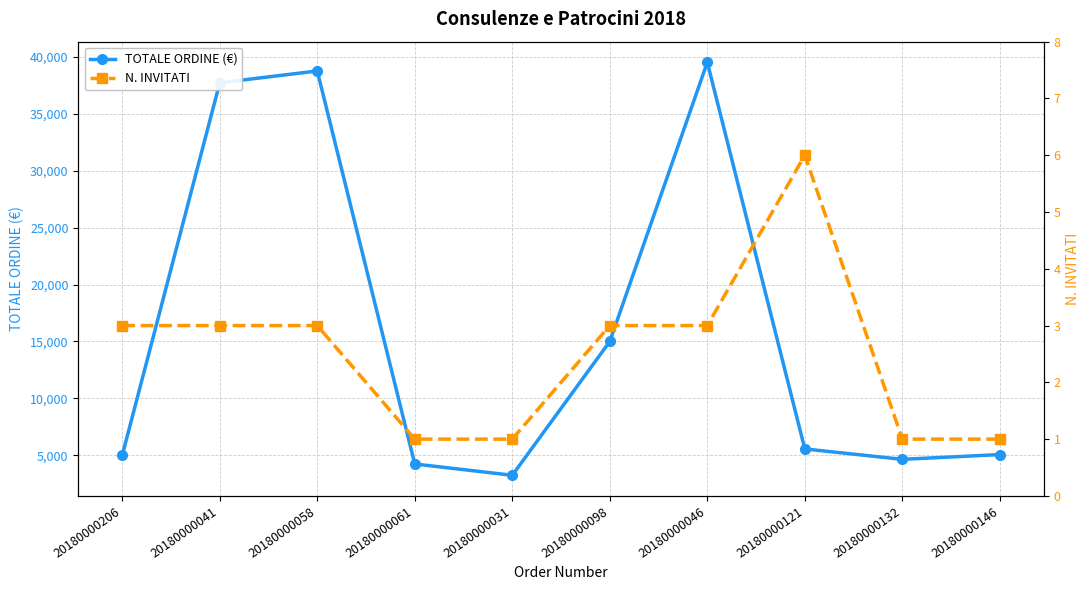

List the labels in order of N. INVITATI value, largest first.

20180000121, 20180000206, 20180000041, 20180000058, 20180000098, 20180000046, 20180000061, 20180000031, 20180000132, 20180000146